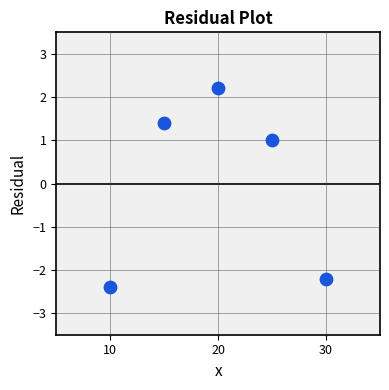

What is the range of Y values (max minus min)?

4.6